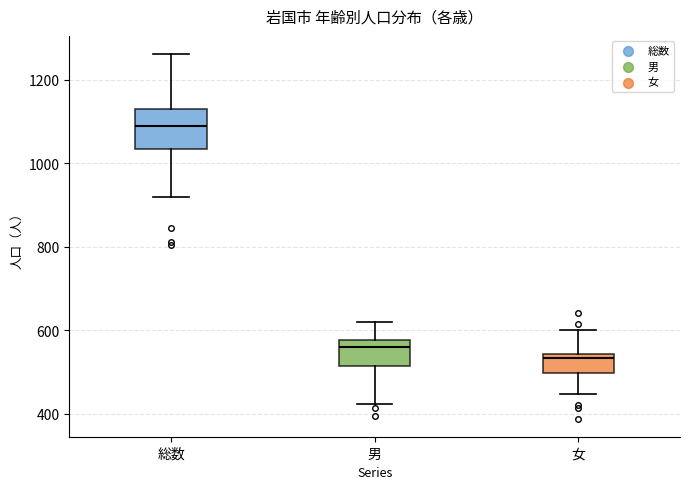

Reading left to right, transcribe this box plot: for each box, give where its median line is, the range the box spans, and where its two whiskers end, as read against the y-axis. The values are not printed on the chart, so give them approximately, as read against the axis.

総数: median 1100, box 1040 to 1140, whiskers 920 to 1260
男: median 560, box 520 to 580, whiskers 420 to 620
女: median 540 (just below the box's upper edge), box 500 to 540, whiskers 440 to 600